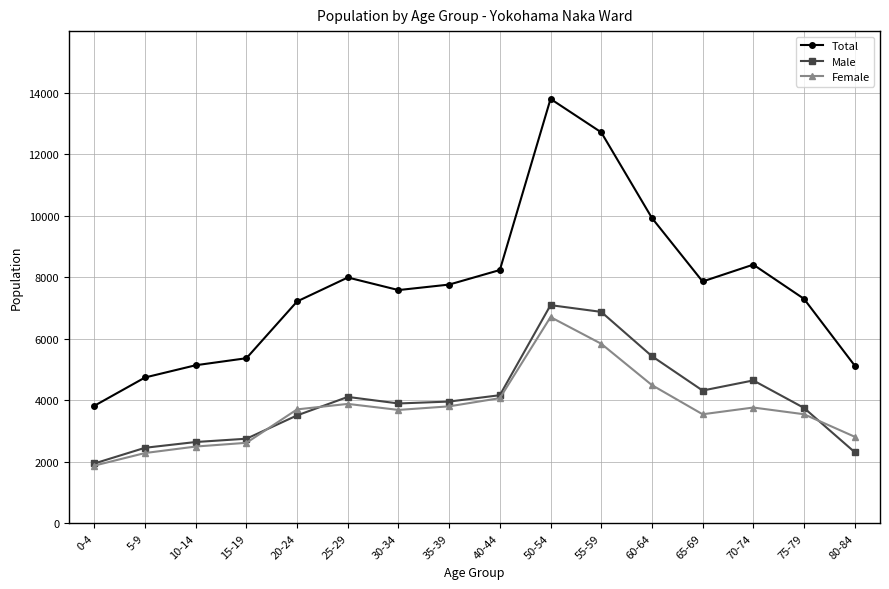

At which label does Total first exceed 7761?

25-29